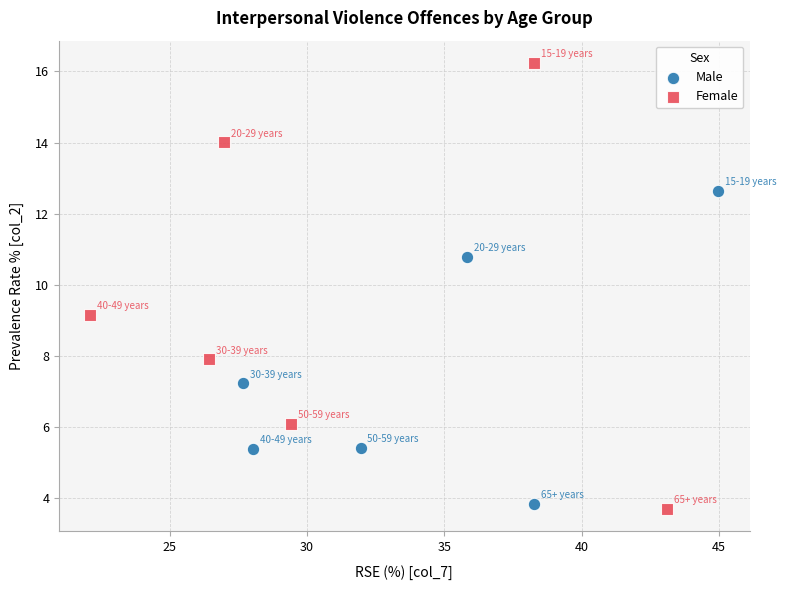

Which series has the largest Y range (max minus min)?

Female